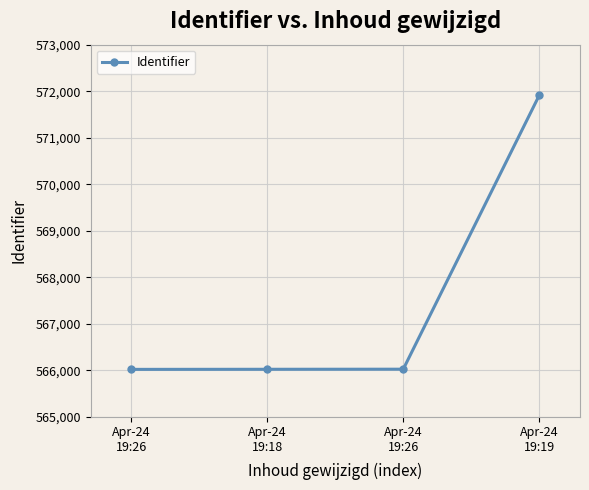

List the labels in order of value, largest first.

Apr-24
19:19, Apr-24
19:26, Apr-24
19:18, Apr-24
19:26